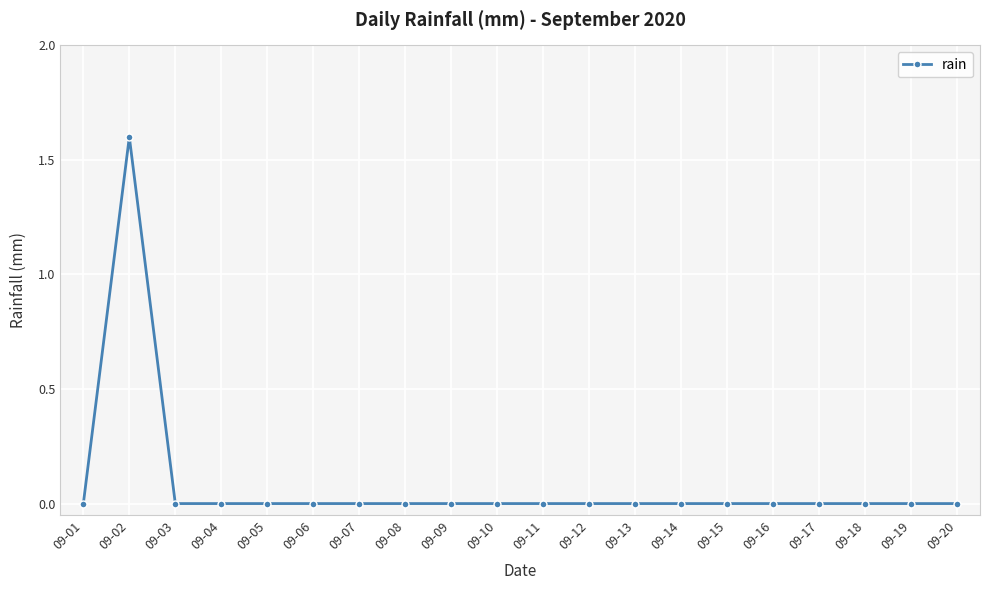

Where is the first local maximum?

09-02